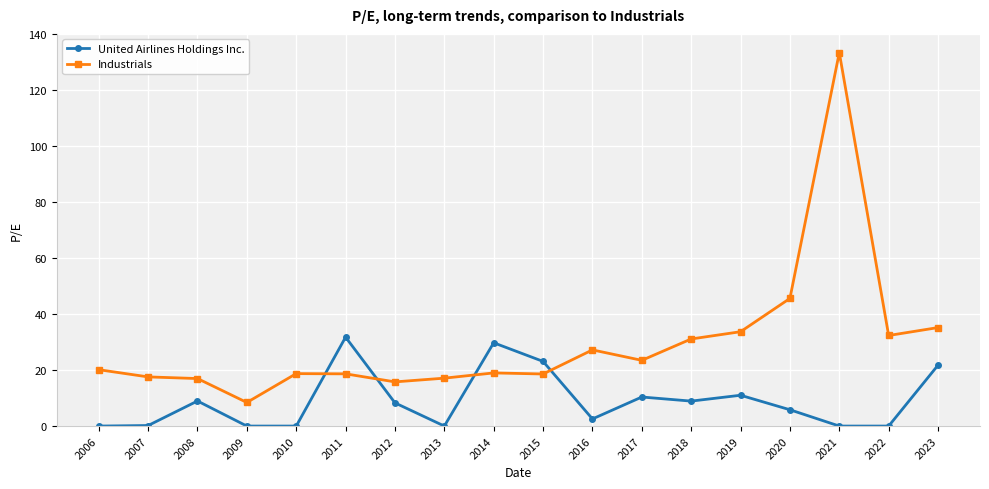

How many times do Industrials and United Airlines Holdings Inc. cross each other?

4